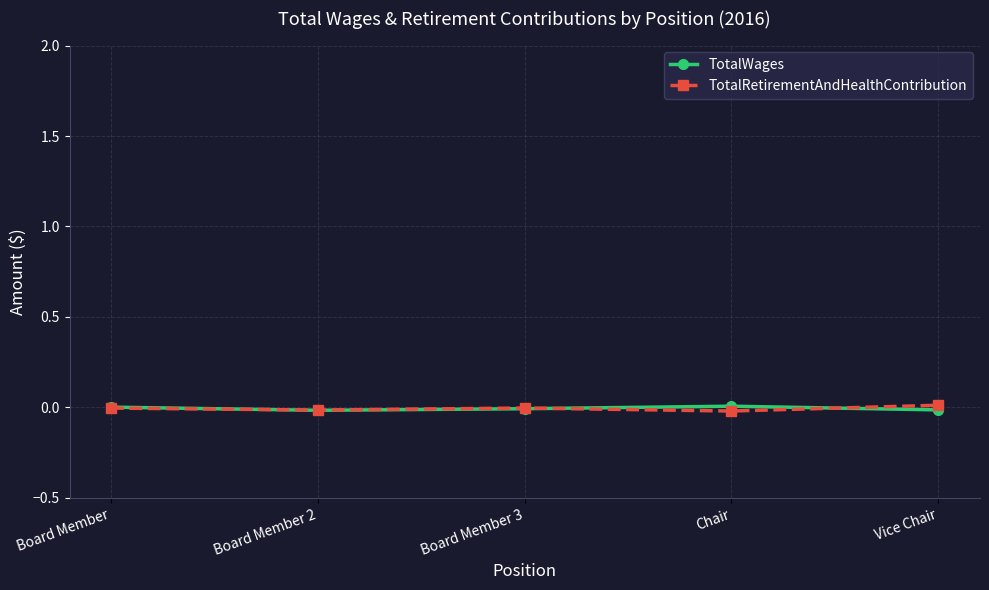

The TotalRetirementAndHealthContribution series shows -0.0 at Board Member 2. True or false?

False